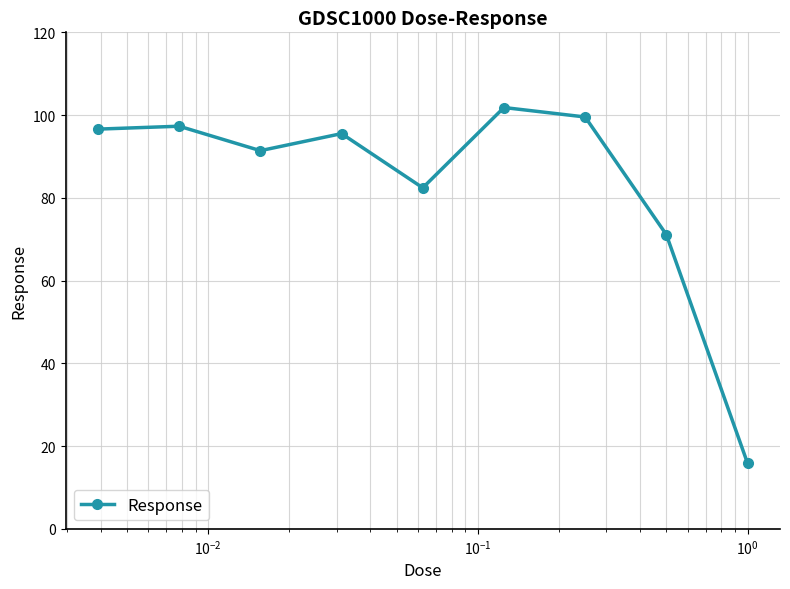

Reading left to right, transcribe all the data shown in this chart.

96.6	97.3	91.4	95.5	82.4	101.8	99.5	71.1	15.9